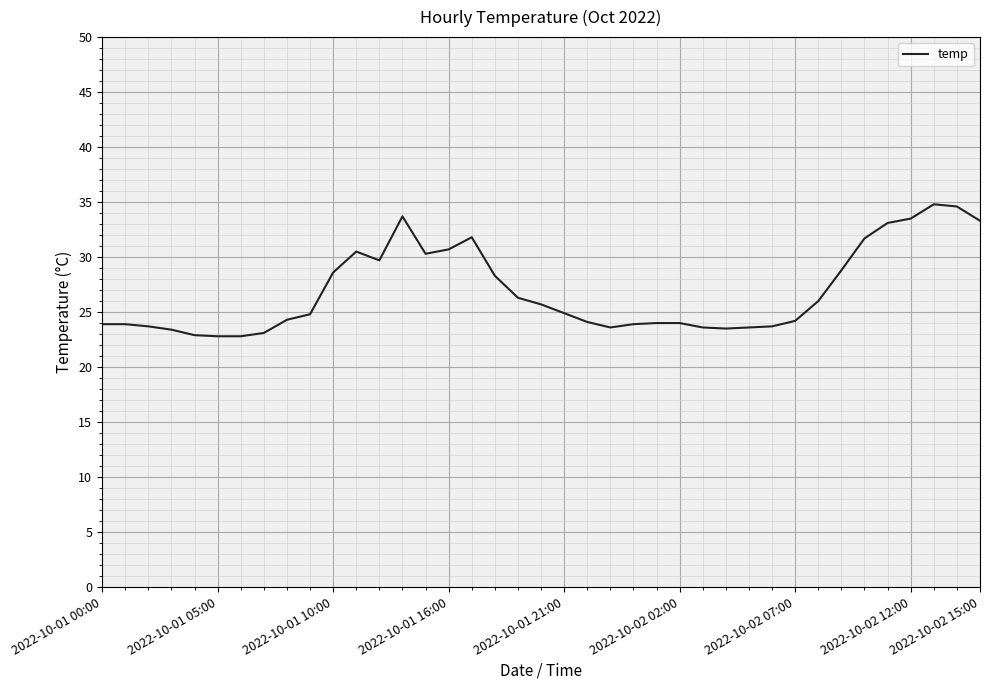

What is the smallest value displayed?

22.8